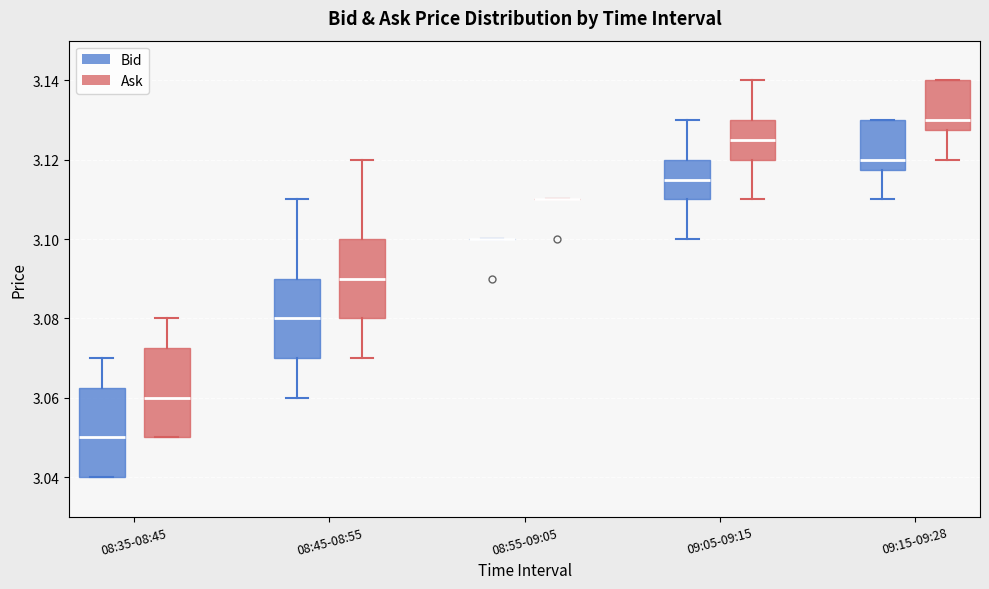

Reading left to right, transcribe this box plot: for each box, give where its median line is, the range the box spans, and where its two whiskers end, as read against the y-axis. The values are not printed on the chart, so give them approximately, as read against the axis.

08:35-08:45 (Bid): median 3.050, box 3.040 to 3.062, whiskers 3.040 to 3.070
08:35-08:45 (Ask): median 3.060, box 3.050 to 3.072, whiskers 3.050 to 3.080
08:45-08:55 (Bid): median 3.080, box 3.070 to 3.090, whiskers 3.060 to 3.110
08:45-08:55 (Ask): median 3.090, box 3.080 to 3.100, whiskers 3.070 to 3.120
08:55-09:05 (Bid): box collapsed to a line at 3.100, whiskers 3.100 to 3.100
08:55-09:05 (Ask): box collapsed to a line at 3.110, whiskers 3.110 to 3.110
09:05-09:15 (Bid): median 3.116, box 3.110 to 3.120, whiskers 3.100 to 3.130
09:05-09:15 (Ask): median 3.126, box 3.120 to 3.130, whiskers 3.110 to 3.140
09:15-09:28 (Bid): median 3.120, box 3.118 to 3.130, whiskers 3.110 to 3.130
09:15-09:28 (Ask): median 3.130, box 3.128 to 3.140, whiskers 3.120 to 3.140